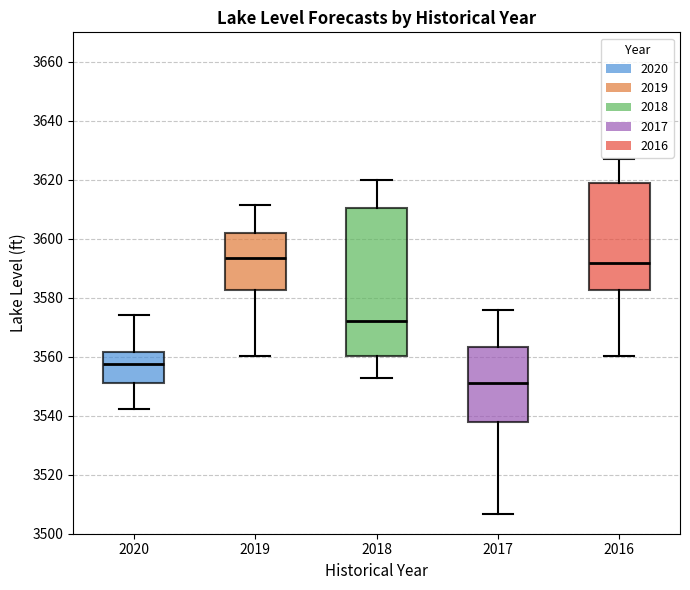

Reading left to right, read every box against the y-axis: the position of its median line, the range the box covers, and the ends of its whiskers. The values are not printed on the chart, so give them approximately, as read against the axis.

2020: median 3558, box 3550 to 3562, whiskers 3542 to 3574
2019: median 3594, box 3582 to 3602, whiskers 3560 to 3612
2018: median 3572, box 3560 to 3610, whiskers 3552 to 3620
2017: median 3552, box 3538 to 3564, whiskers 3506 to 3576
2016: median 3592, box 3582 to 3618, whiskers 3560 to 3628